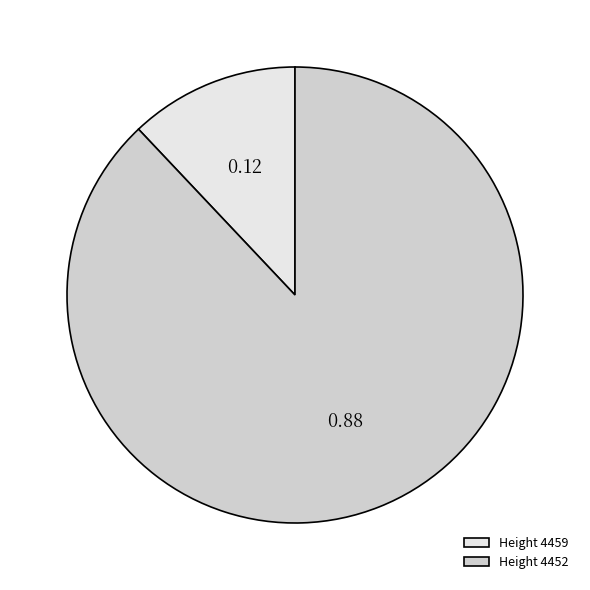

Combined, do Height 4452 and Height 4459 account for over 50%?

Yes